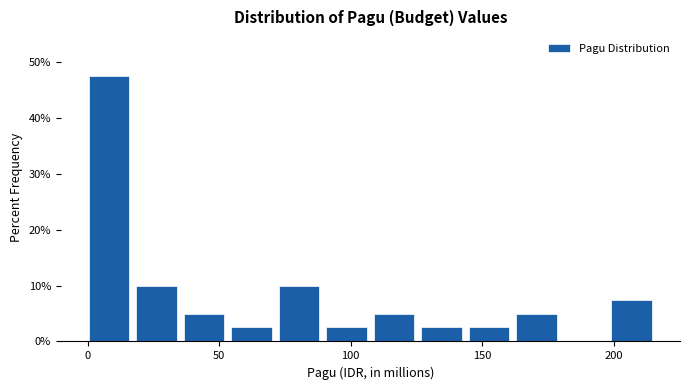

Around what value on the x-axis is the tallest bar? Give the approximate position of its centre, as read against the axis.

10